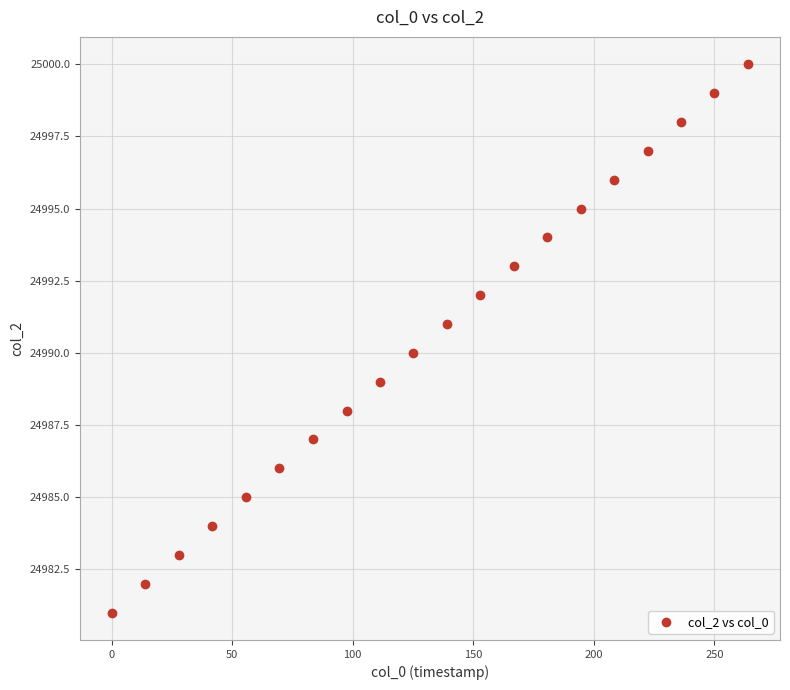

What is the range of Y values (max minus min)?

19